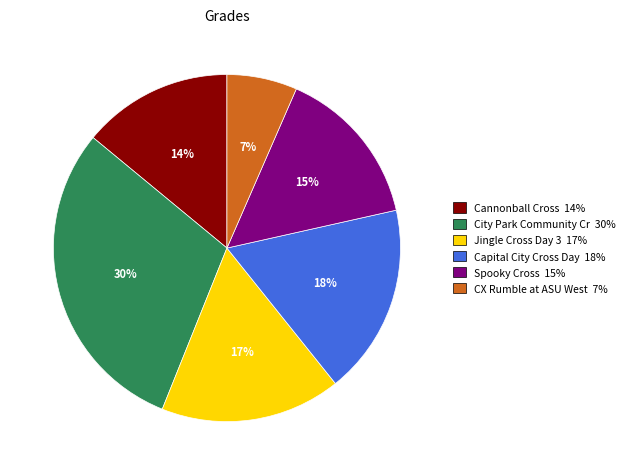

Combined, do City Park Community Cr 30% and Capital City Cross Day 18% account for over 50%?

No